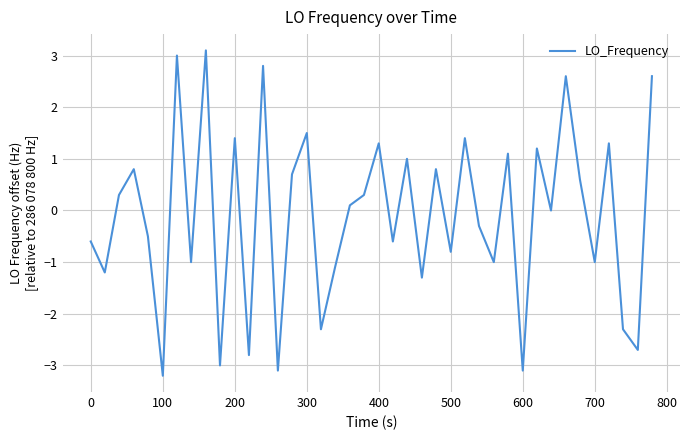

What is the greatest value displayed?

3.1